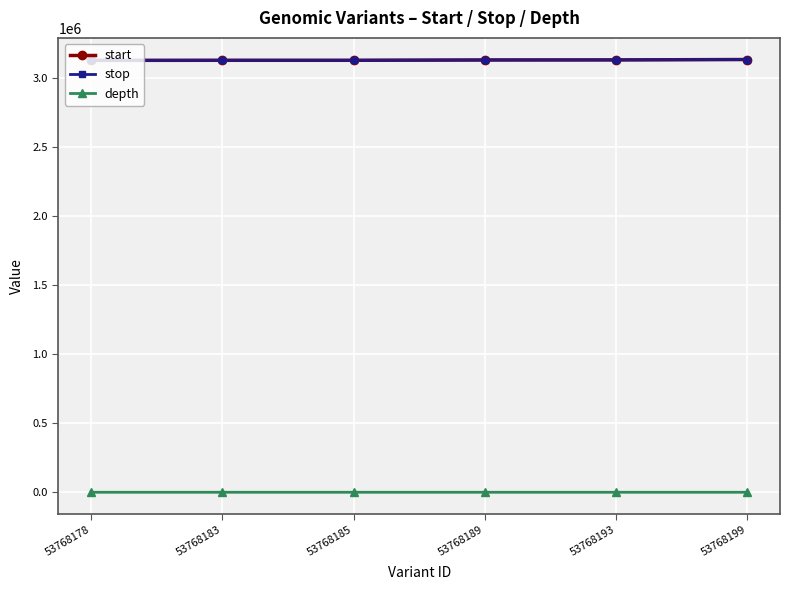

What is the spread (max minus min) of values at 53768185?

3125916